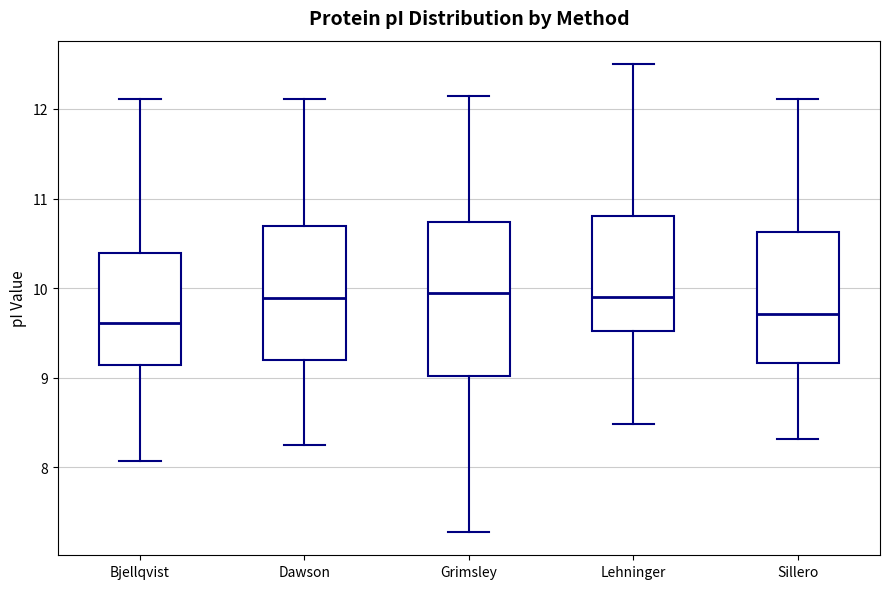

Where does the median line of the box for Sillero sit on the y-axis? The values are not printed on the chart, so give them approximately, as read against the axis.

9.7